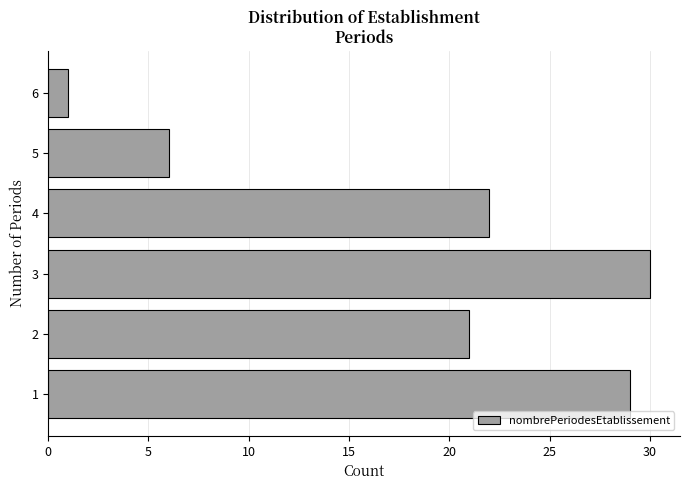

Reading bottom to top, transcribe all the data shown in this chart.

29	21	30	22	6	1